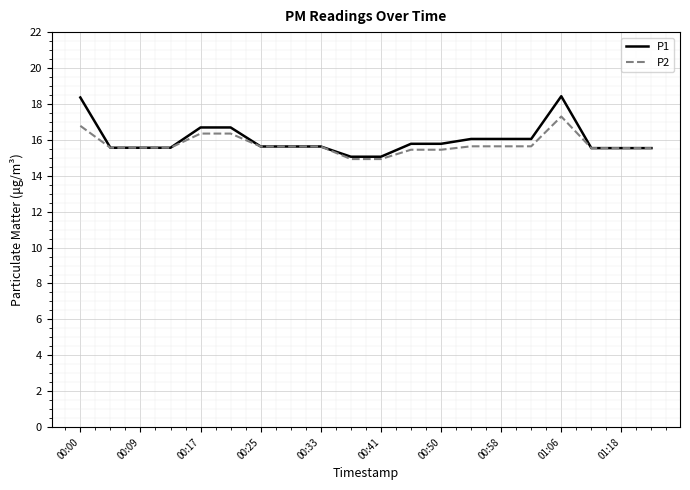

At how many categories does at least one series exceed 18?

2